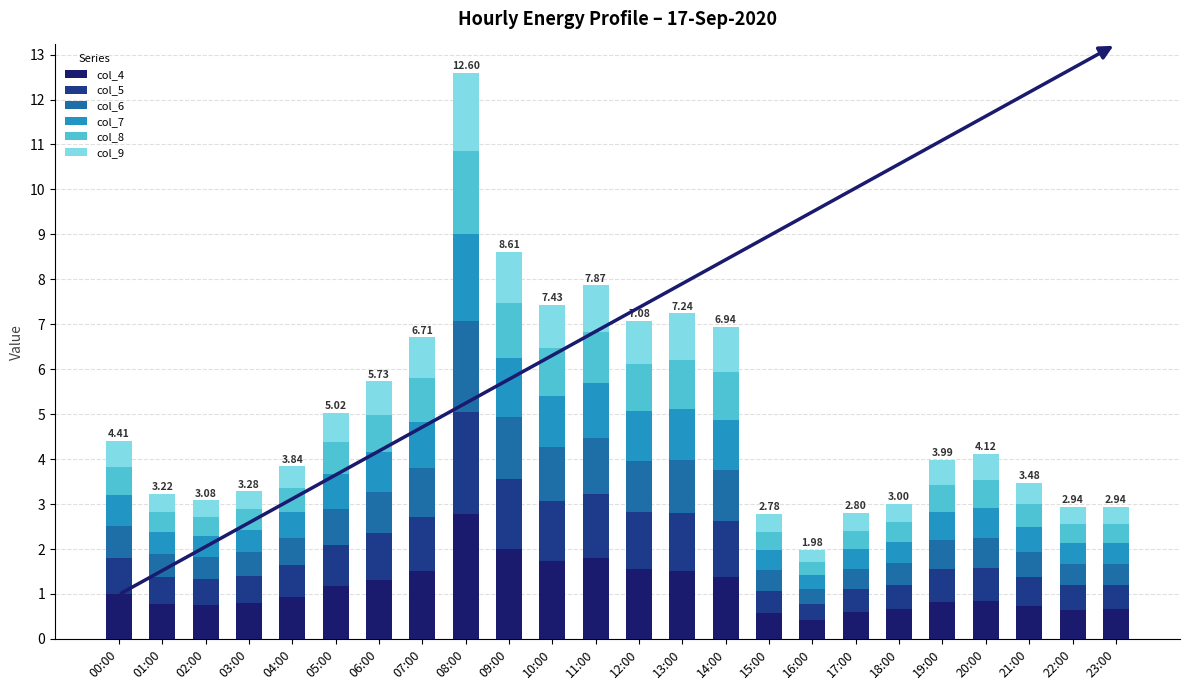

What is the total value across all series at 16:00?

2.0